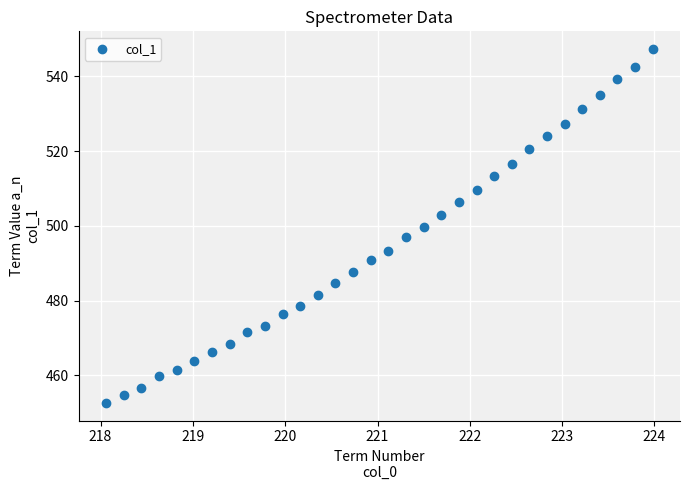

What is the range of Y values (max minus min)?

94.6